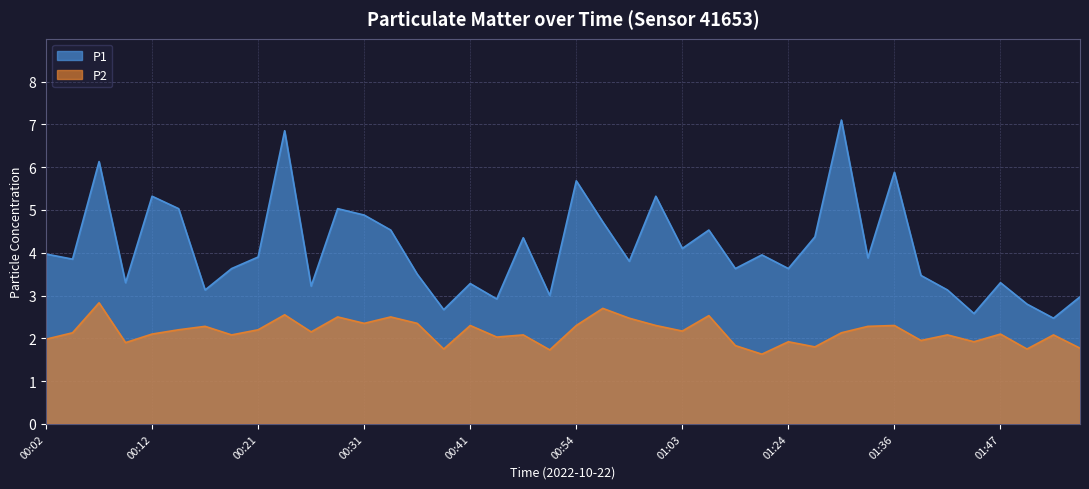

Does the chart display data point markers on the line(s)?

No